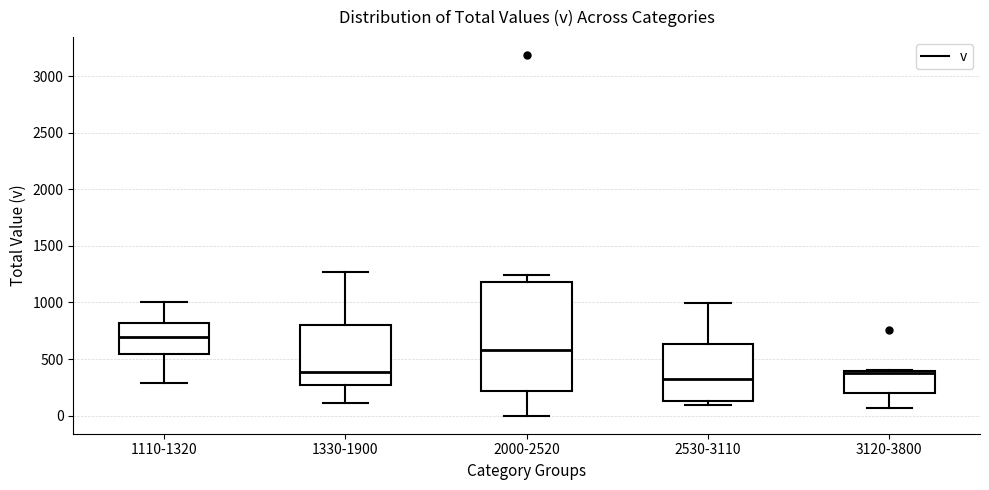

Reading left to right, read every box against the y-axis: the position of its median line, the range the box covers, and the ends of its whiskers. The values are not printed on the chart, so give them approximately, as read against the axis.

1110-1320: median 700, box 550 to 800, whiskers 300 to 1000
1330-1900: median 400, box 250 to 800, whiskers 100 to 1250
2000-2520: median 600, box 200 to 1200, whiskers 0 to 1250
2530-3110: median 350, box 150 to 650, whiskers 100 to 1000
3120-3800: median 400 (just below the box's upper edge), box 200 to 400, whiskers 50 to 400